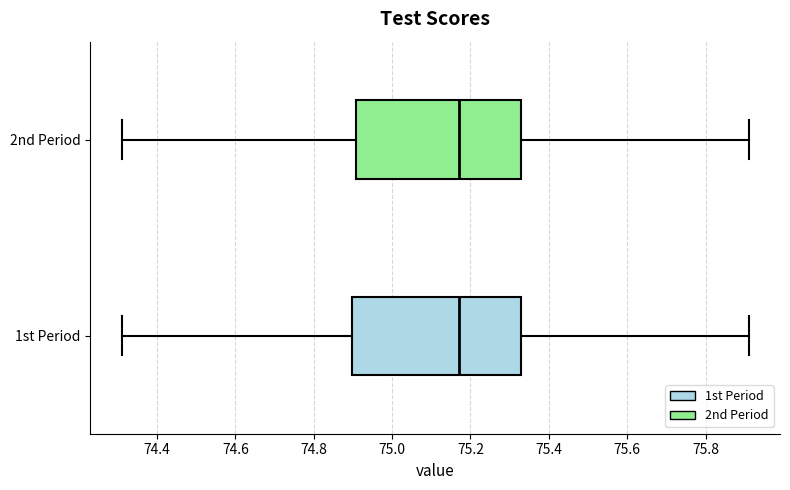

Reading bottom to top, transcribe this box plot: for each box, give where its median line is, the range the box spans, and where its two whiskers end, as read against the x-axis. The values are not printed on the chart, so give them approximately, as read against the axis.

1st Period: median 75.18, box 74.90 to 75.34, whiskers 74.32 to 75.92
2nd Period: median 75.18, box 74.90 to 75.34, whiskers 74.32 to 75.92